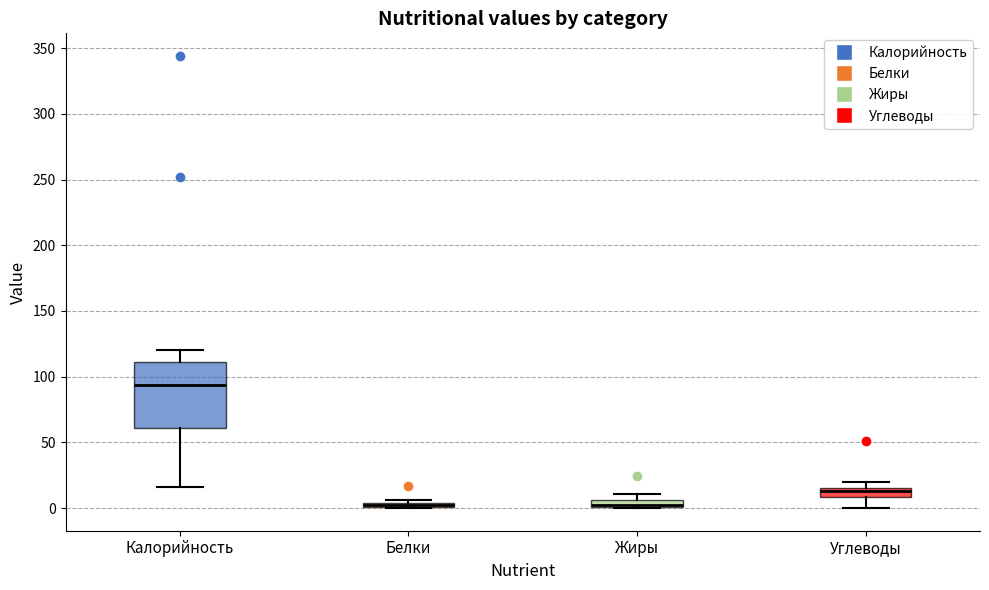

Comparing the boxes themselves (not the whiskers), which one is the tallest?

Калорийность